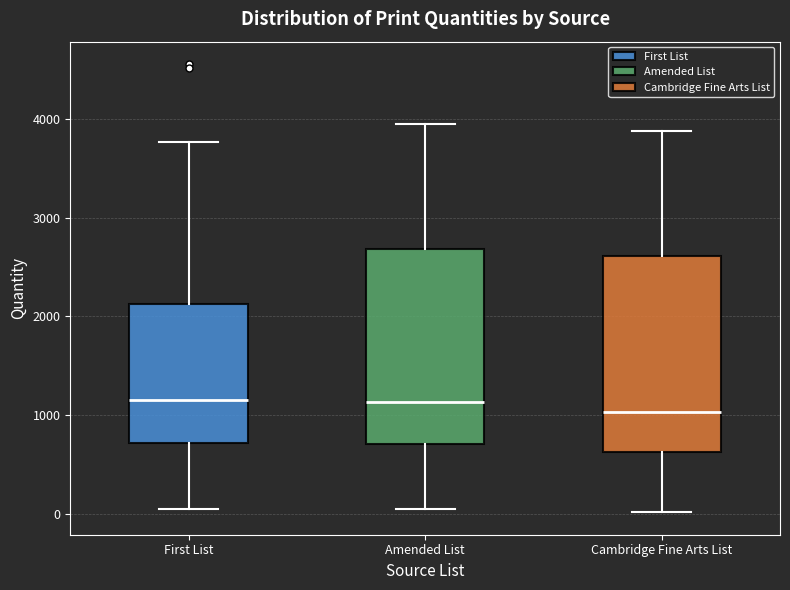

Reading left to right, transcribe this box plot: for each box, give where its median line is, the range the box spans, and where its two whiskers end, as read against the y-axis. The values are not printed on the chart, so give them approximately, as read against the axis.

First List: median 1200, box 700 to 2100, whiskers 100 to 3800
Amended List: median 1100, box 700 to 2700, whiskers 100 to 3900
Cambridge Fine Arts List: median 1000, box 600 to 2600, whiskers 0 to 3900